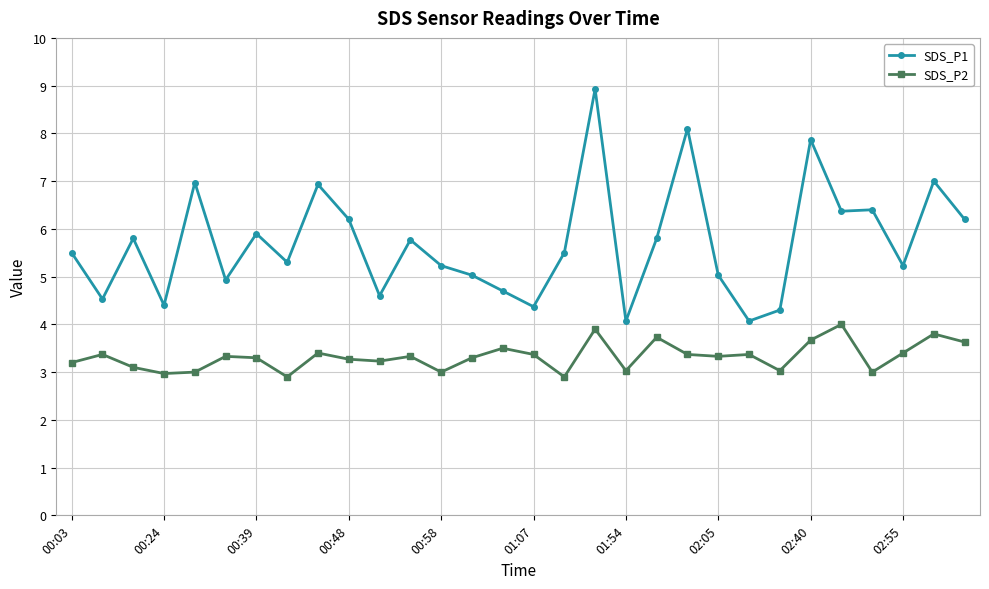

What is the maximum value for SDS_P2?

4.0